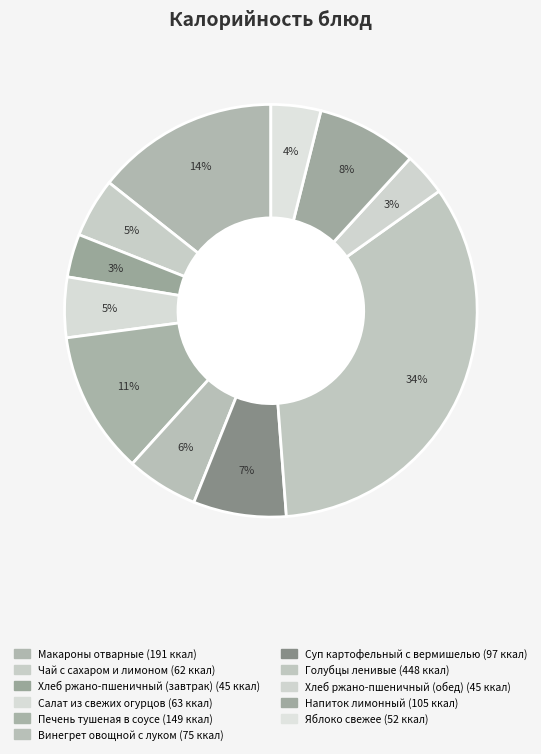

The Винегрет овощной с луком slice represents 1% of the pie. True or false?

False